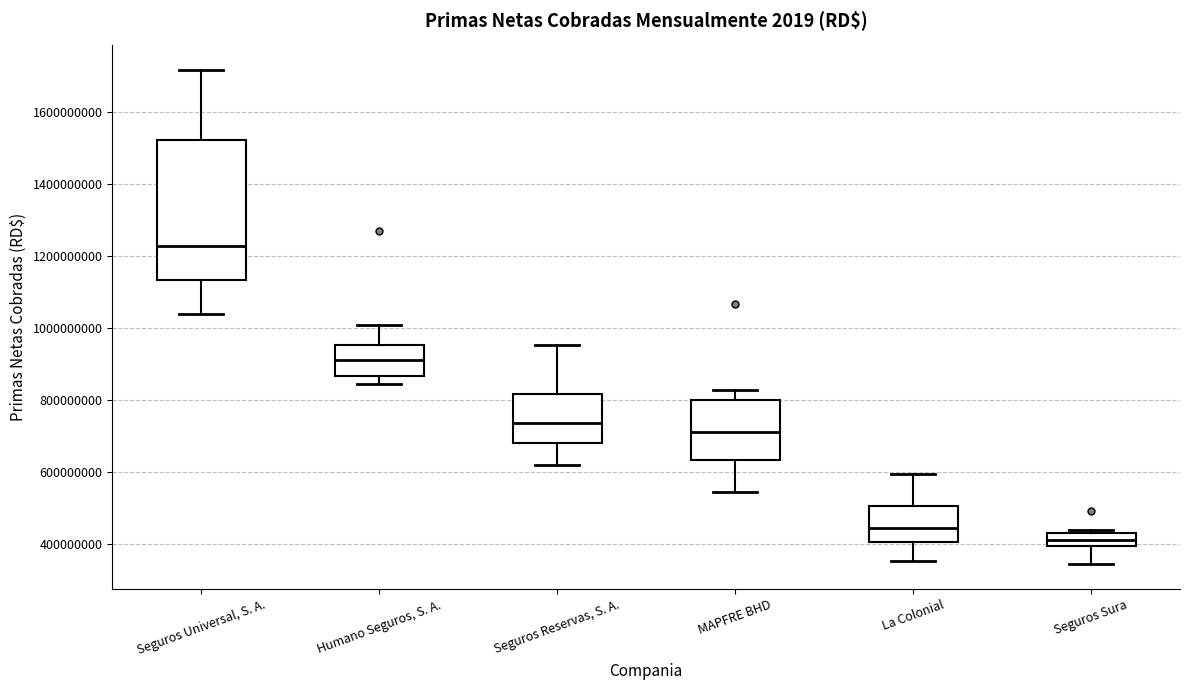

Reading left to right, read every box against the y-axis: the position of its median line, the range the box covers, and the ends of its whiskers. The values are not printed on the chart, so give them approximately, as read against the axis.

Seguros Universal, S. A.: median 1220000000, box 1140000000 to 1520000000, whiskers 1040000000 to 1720000000
Humano Seguros, S. A.: median 900000000, box 860000000 to 960000000, whiskers 840000000 to 1000000000
Seguros Reservas, S. A.: median 740000000, box 680000000 to 820000000, whiskers 620000000 to 960000000
MAPFRE BHD: median 700000000, box 640000000 to 800000000, whiskers 540000000 to 820000000
La Colonial: median 440000000, box 400000000 to 500000000, whiskers 360000000 to 600000000
Seguros Sura: median 400000000 (inside the box), box 400000000 to 420000000, whiskers 340000000 to 440000000